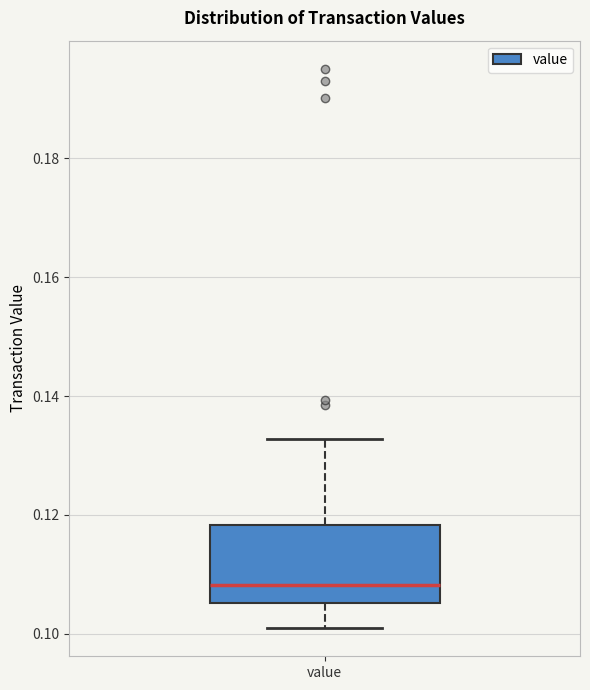

Transcribe this box plot: give where the median line is, the range the box spans, and where the two whiskers end, as read against the y-axis. The values are not printed on the chart, so give them approximately, as read against the axis.

median 0.108, box 0.106 to 0.118, whiskers 0.100 to 0.132